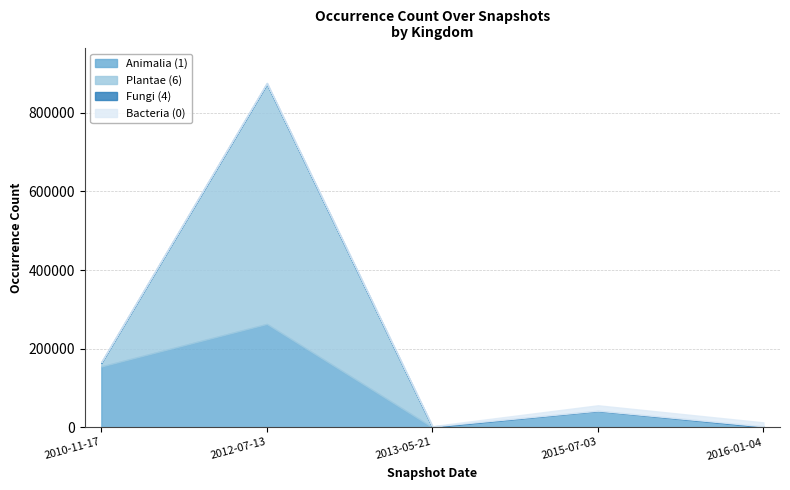

Rank the categories by Animalia (1) value from lowest to highest.

2016-01-04, 2013-05-21, 2015-07-03, 2010-11-17, 2012-07-13